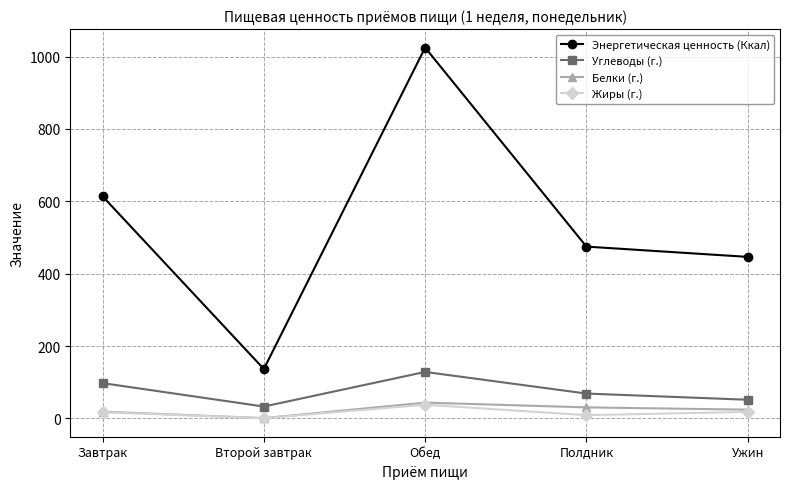

What is the total value across all series at Обед?

1234.3